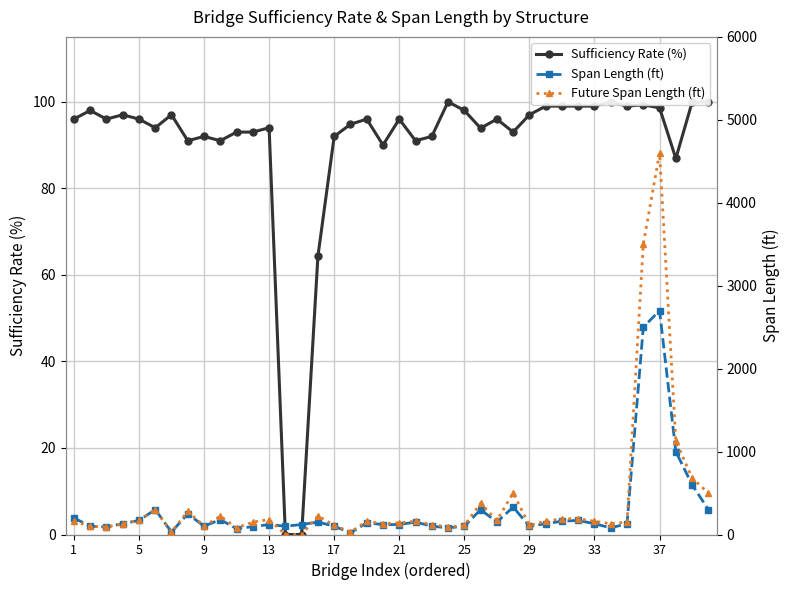

Which series changed the most between 10 and 17?

Span Length (ft)